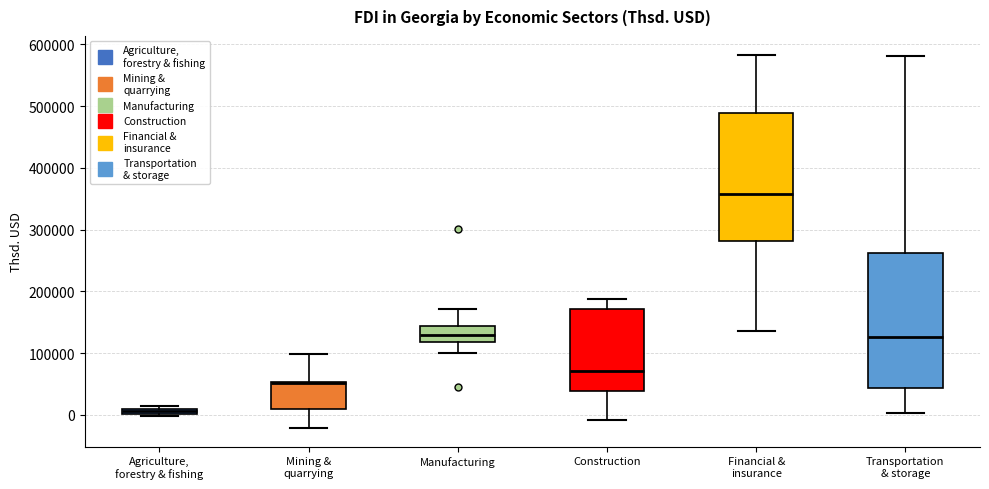

Comparing the boxes themselves (not the whiskers), which one is the tallest?

Transportation & storage